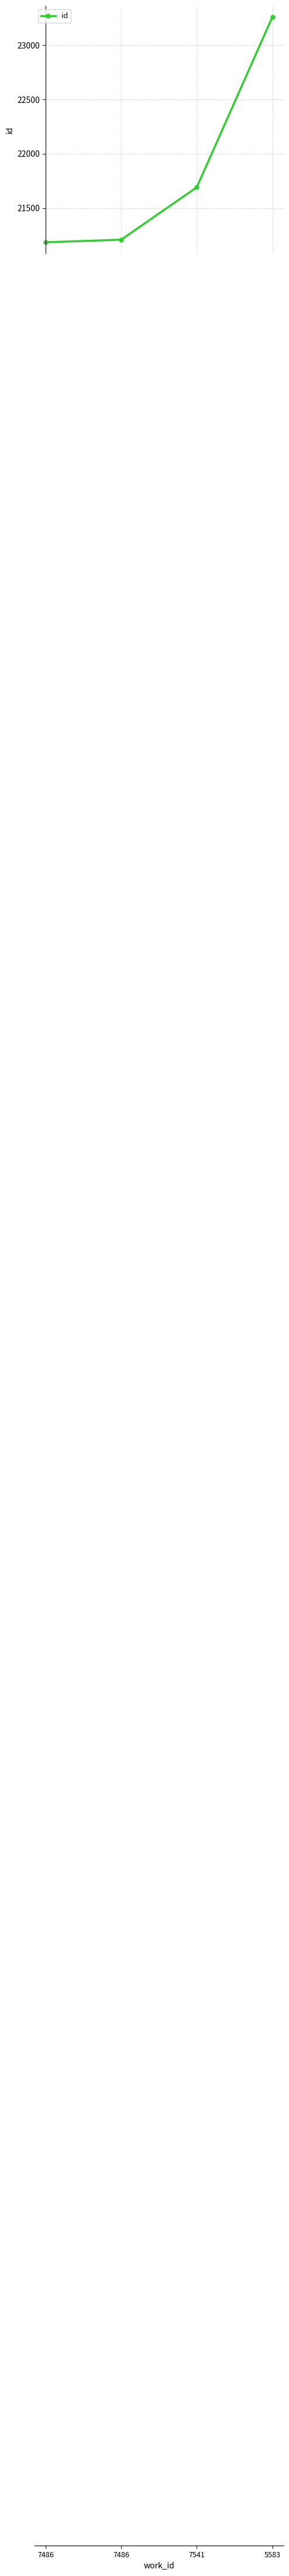

Is it true that the value at 7486 is 32409?

False